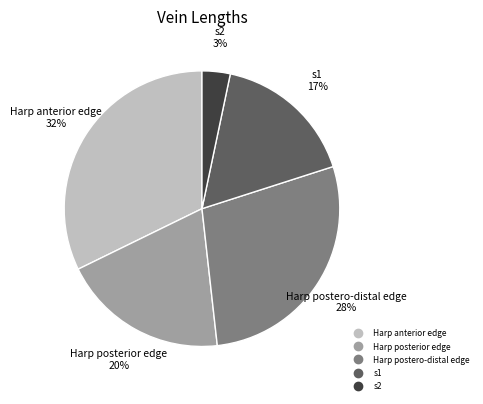

Is there any slice that represents more than half of the pie?

No